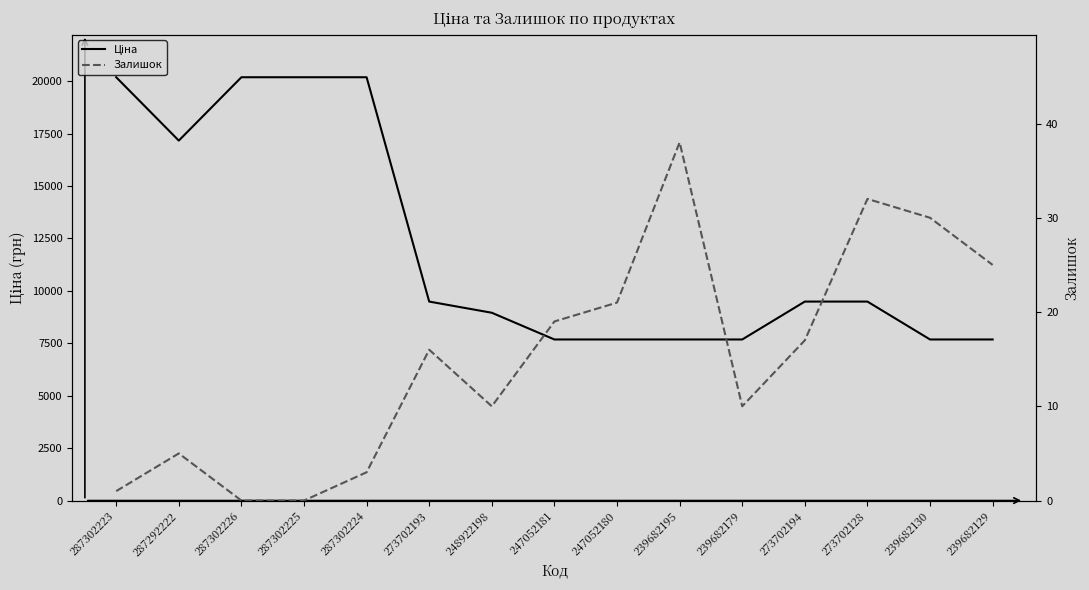

What is the value of the Залишок point at the 13th from the left?

32.0